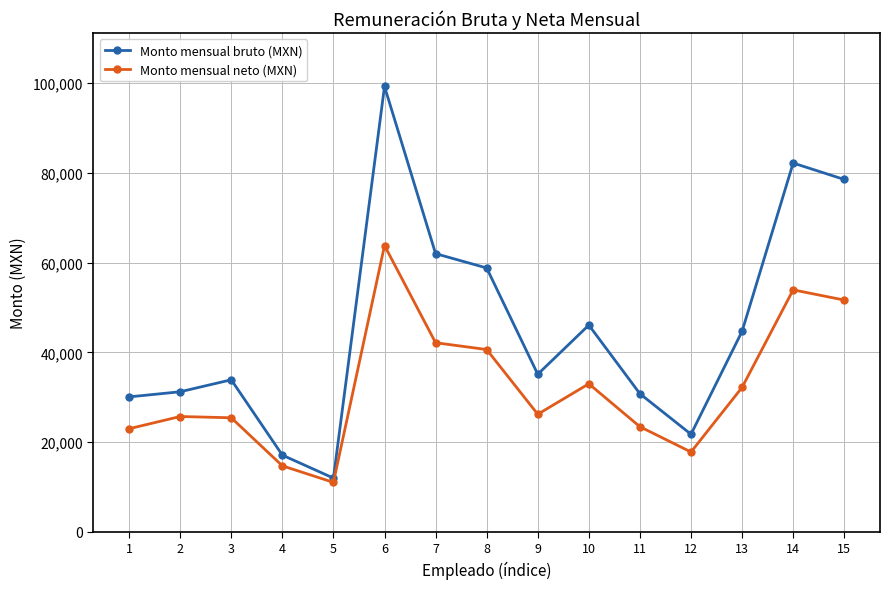

List the series in order of their overall mean, highest first.

Monto mensual bruto (MXN), Monto mensual neto (MXN)